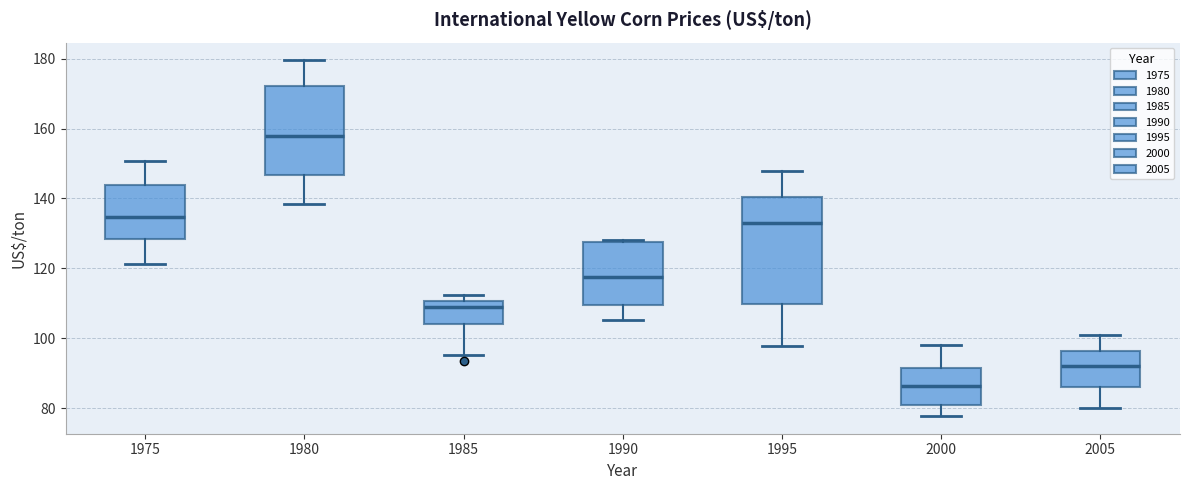

Where does the median line of the box at x = 2005 sit on the y-axis? The values are not printed on the chart, so give them approximately, as read against the axis.

92